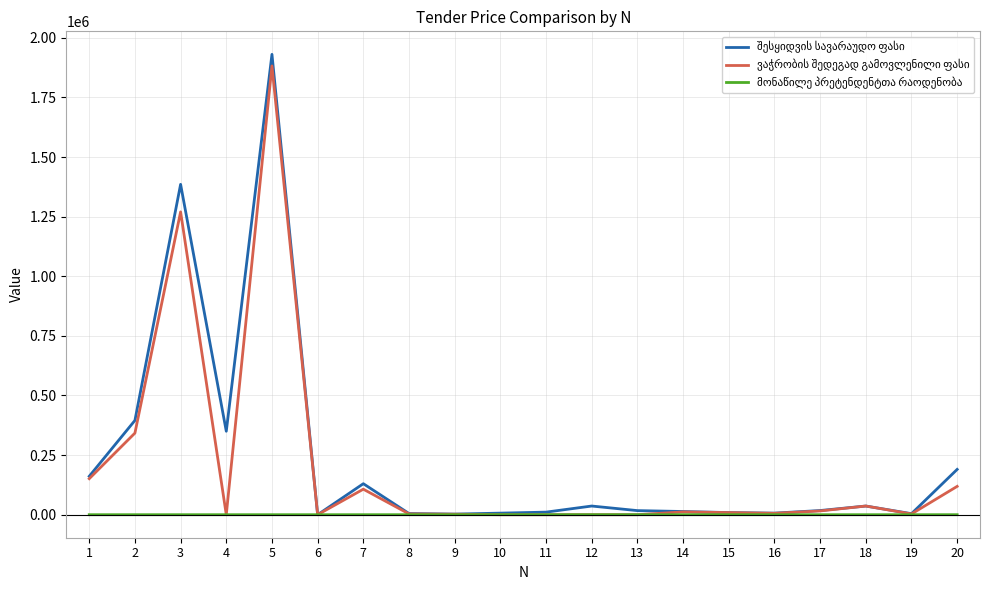

At which category is the sum across all series the highest?

5